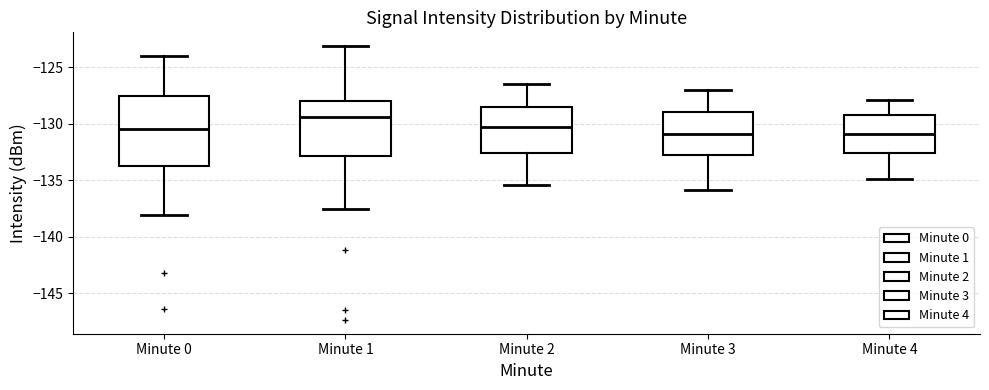

Where does the lower whisker of the box for Minute 3 end on the y-axis? The values are not printed on the chart, so give them approximately, as read against the axis.

-136.0